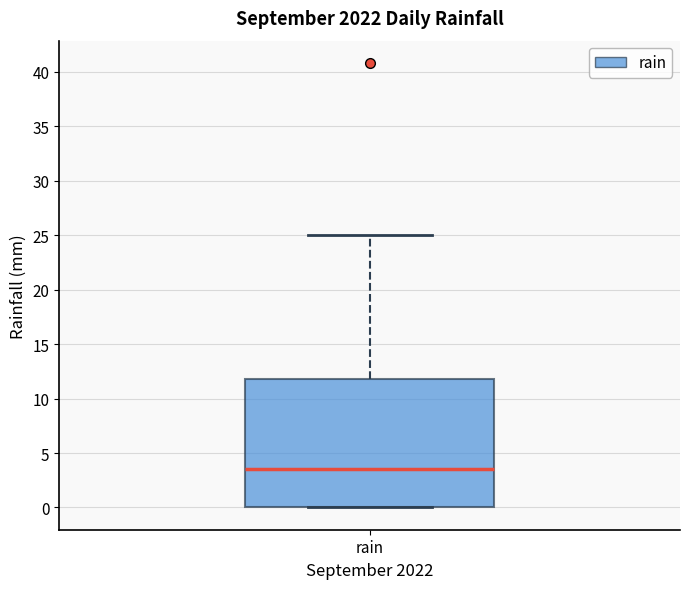

Where does the upper whisker of the box for rain end on the y-axis? The values are not printed on the chart, so give them approximately, as read against the axis.

25.0